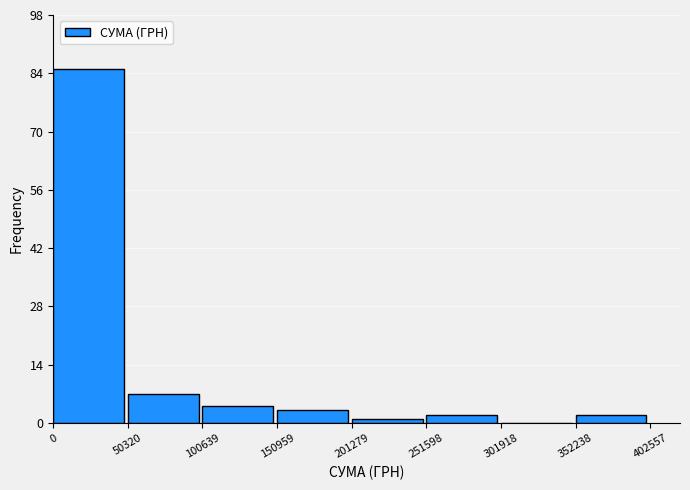

Reading left to right, list every bar in this chart as the range it spans on the x-axis followed by its height. The values are not printed on the chart, so give them approximately, as read against the axis.

0 to 50320: 86
50320 to 100639: 8
100639 to 150959: 4
150959 to 201279: 4
201279 to 251598: under 2
251598 to 301918: 2
301918 to 352238: 0
352238 to 402557: 2